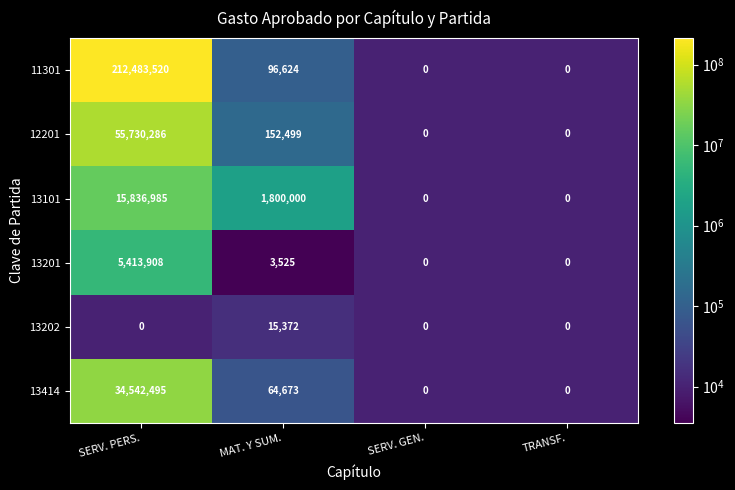

At which category is the sum across all series the highest?

SERV. PERS.